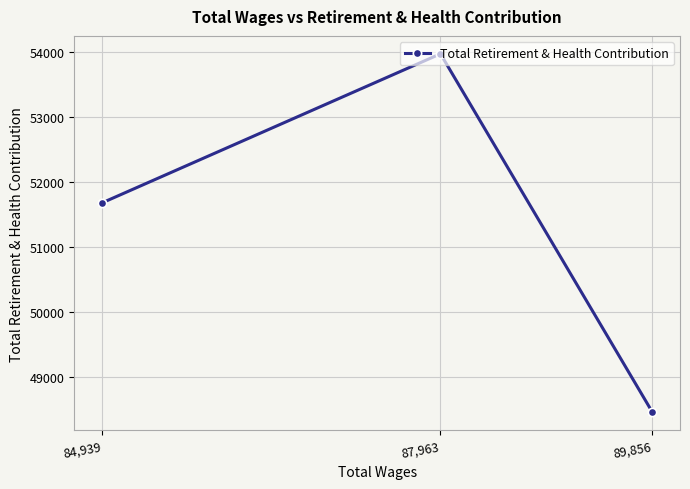

How many lines are shown in the chart?

1